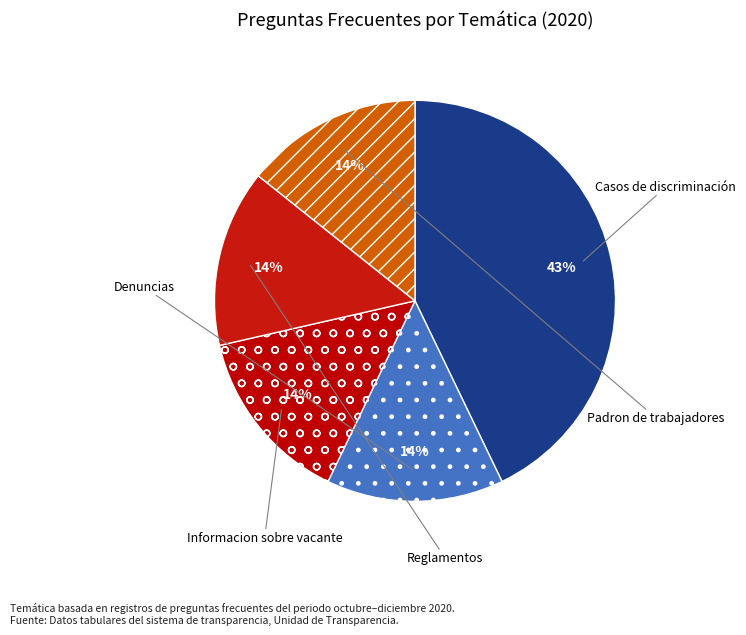

Approximately how many times larger is the value at Denuncias compared to Informacion sobre vacante?

1.0